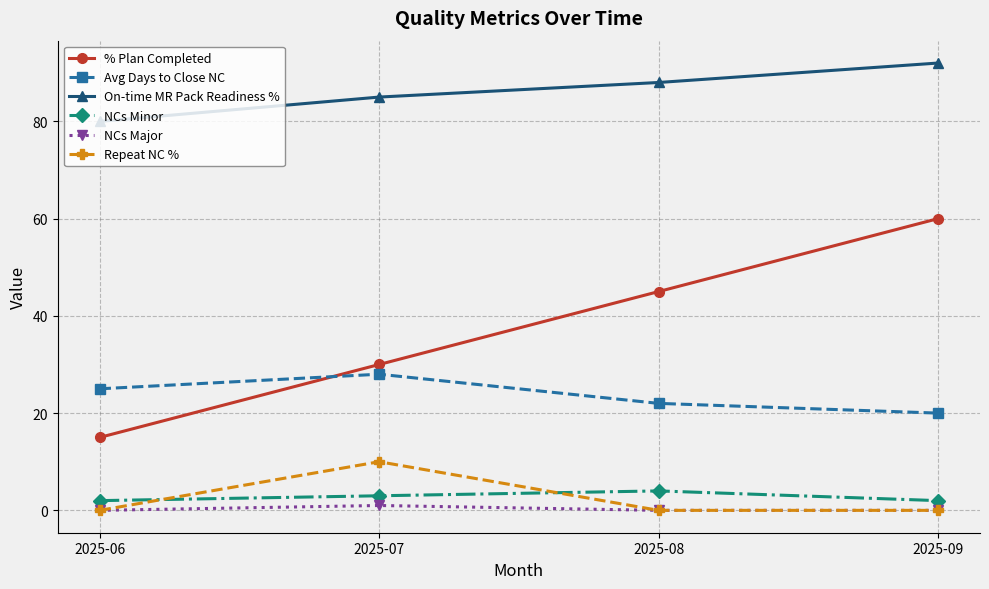

How many lines are shown in the chart?

6